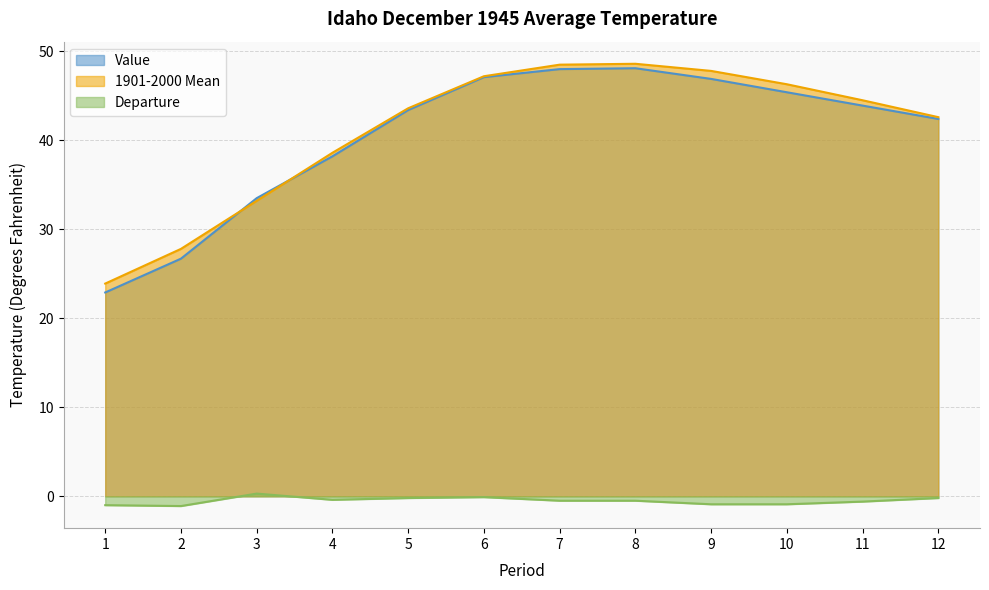

What is the sum of all Departure values?

-6.1